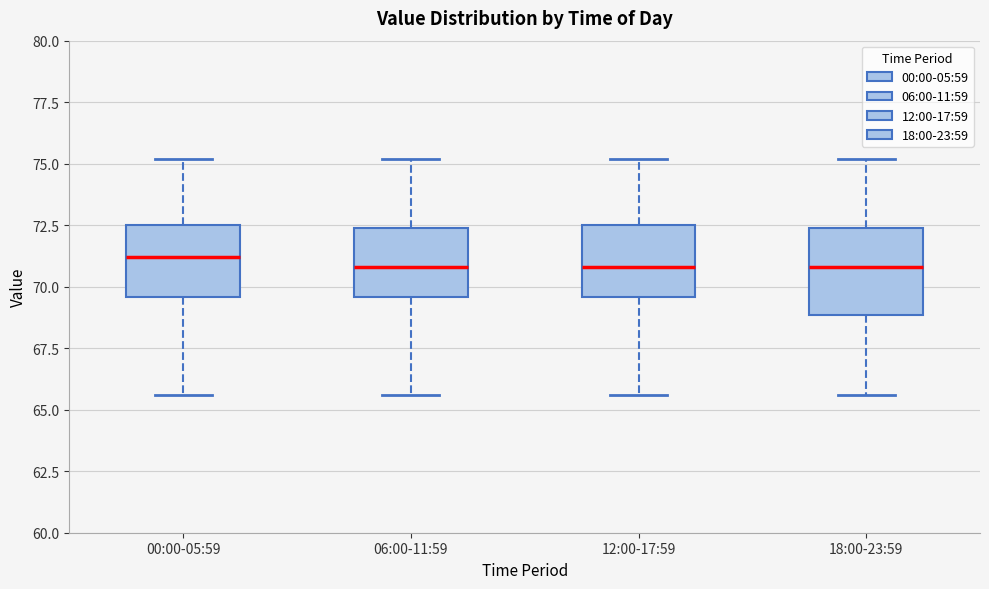

Reading left to right, transcribe this box plot: for each box, give where its median line is, the range the box spans, and where its two whiskers end, as read against the y-axis. The values are not printed on the chart, so give them approximately, as read against the axis.

00:00-05:59: median 71.0, box 69.5 to 72.5, whiskers 65.5 to 75.0
06:00-11:59: median 71.0, box 69.5 to 72.5, whiskers 65.5 to 75.0
12:00-17:59: median 71.0, box 69.5 to 72.5, whiskers 65.5 to 75.0
18:00-23:59: median 71.0, box 69.0 to 72.5, whiskers 65.5 to 75.0